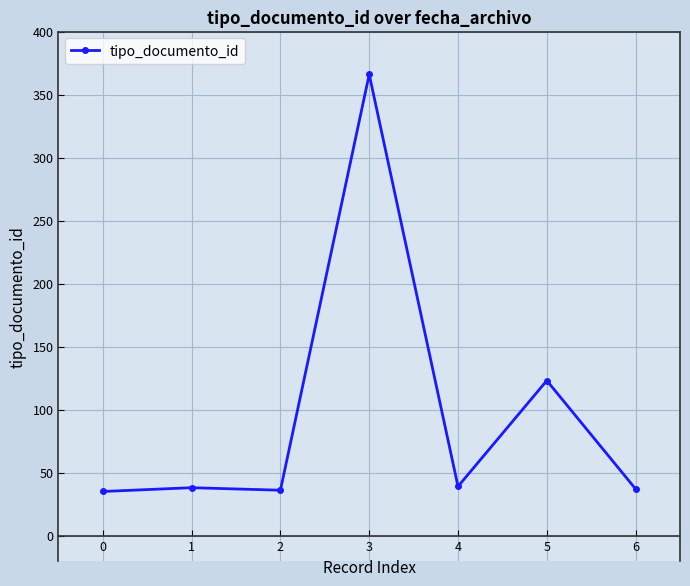

True or false: there are more than 0 points higher than both neighbors.

True